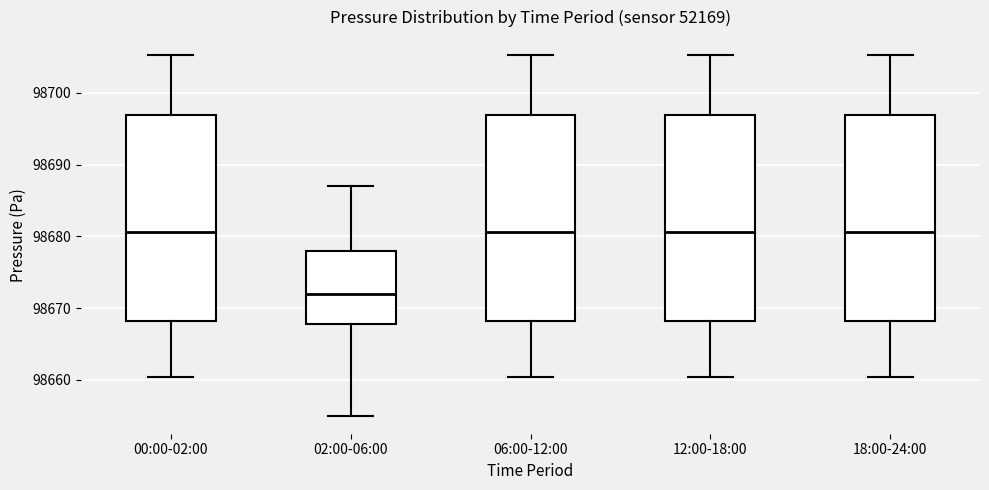

Reading left to right, transcribe this box plot: for each box, give where its median line is, the range the box spans, and where its two whiskers end, as read against the y-axis. The values are not printed on the chart, so give them approximately, as read against the axis.

00:00-02:00: median 98681, box 98668 to 98697, whiskers 98660 to 98705
02:00-06:00: median 98672, box 98668 to 98678, whiskers 98655 to 98687
06:00-12:00: median 98681, box 98668 to 98697, whiskers 98660 to 98705
12:00-18:00: median 98681, box 98668 to 98697, whiskers 98660 to 98705
18:00-24:00: median 98681, box 98668 to 98697, whiskers 98660 to 98705